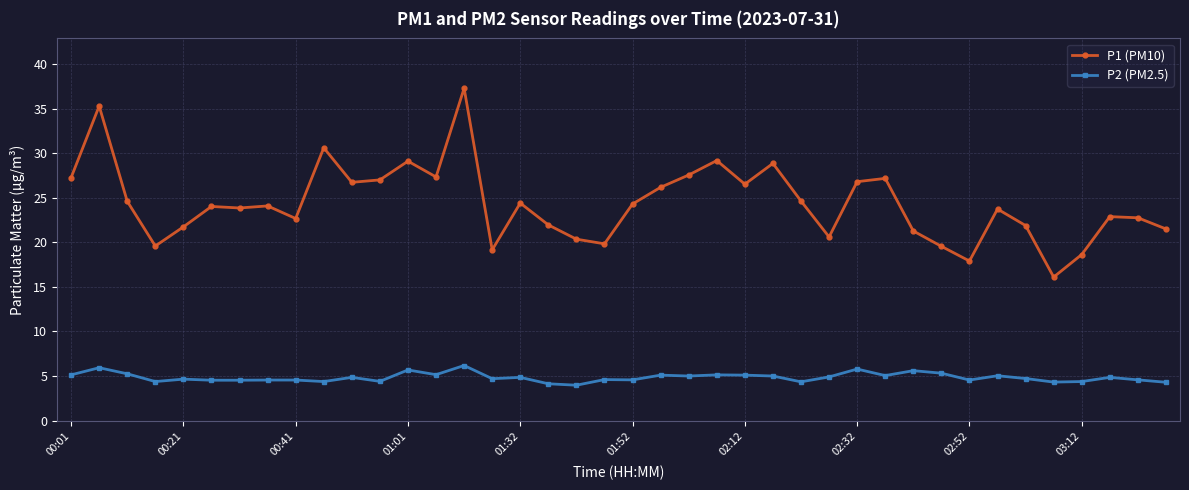

Which series has the widest spread of values?

P1 (PM10)